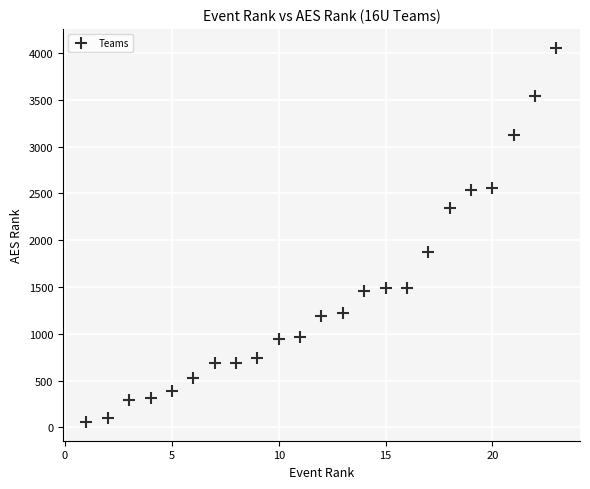

What is the range of Y values (max minus min)?

4000